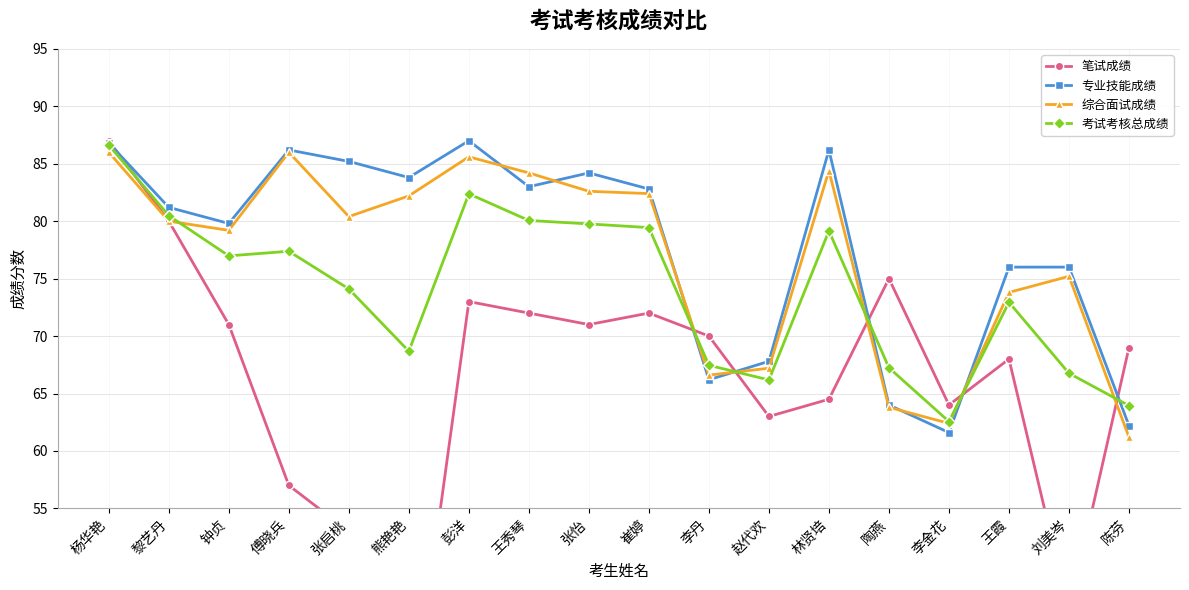

What is the total value across all series at 杨华艳?

346.4